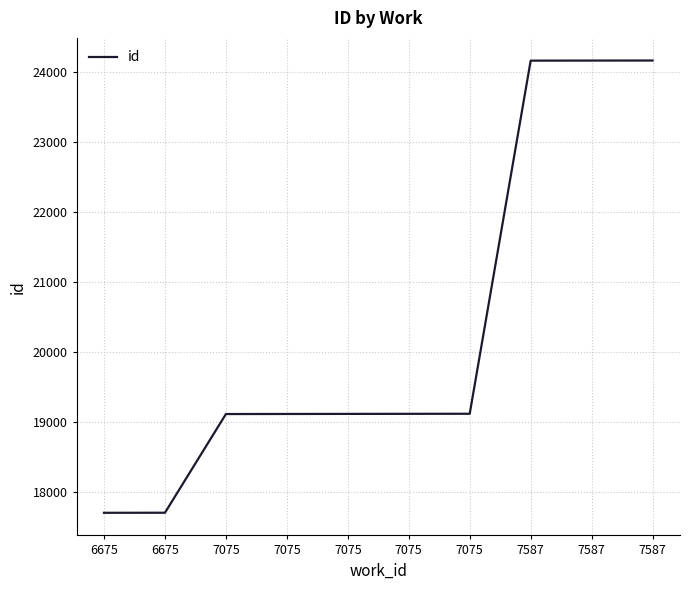

List the labels in order of value, smallest first.

6675, 6675, 7075, 7075, 7075, 7075, 7075, 7587, 7587, 7587